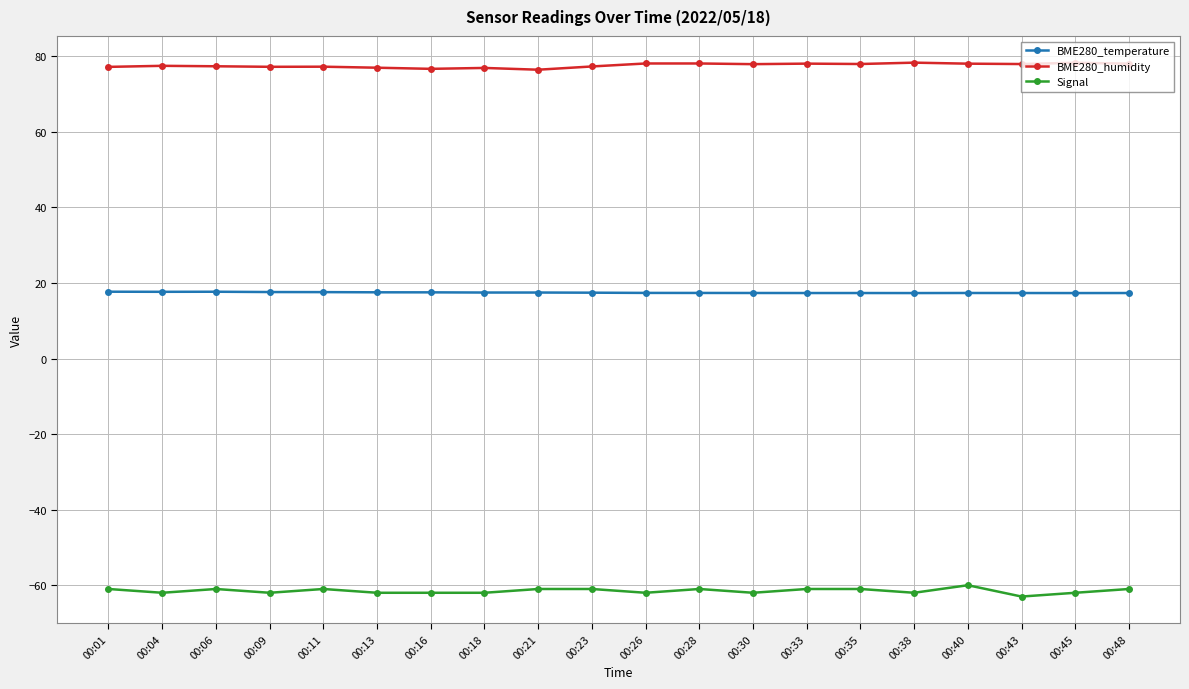

Is it true that Signal equals -26.6 at 00:11?

False